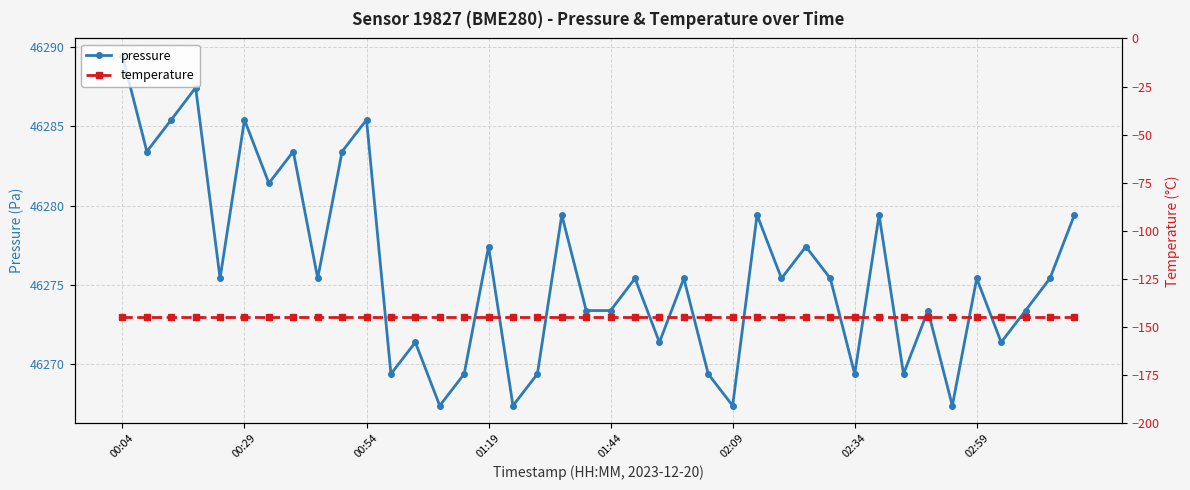

Rank the series at 32 from lowest to highest value.

temperature, pressure